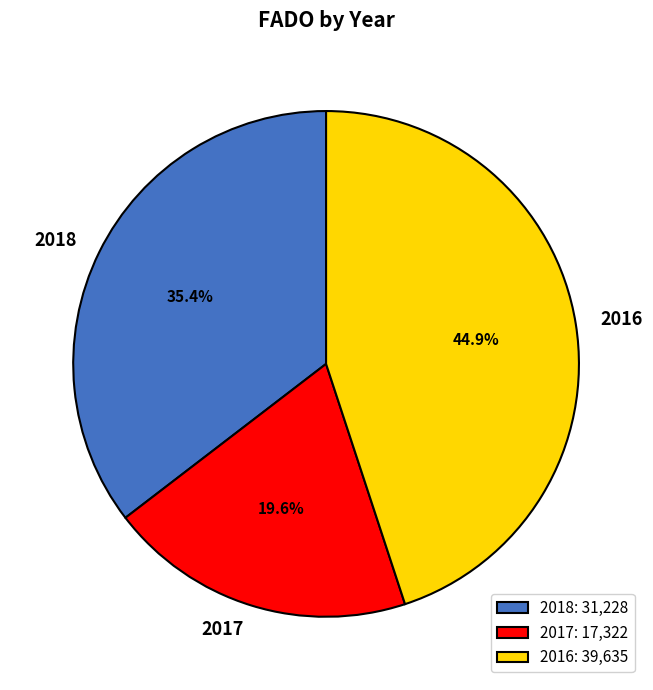

Is the sum of 2017 and 2016 greater than half?

Yes